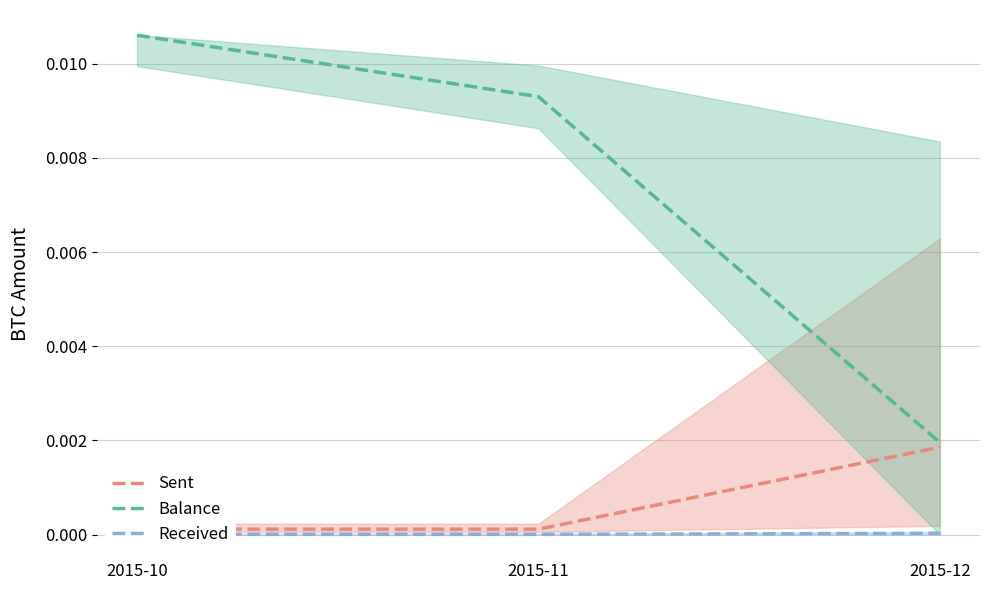

The Sent series shows 0.0 at 2015-12. True or false?

False